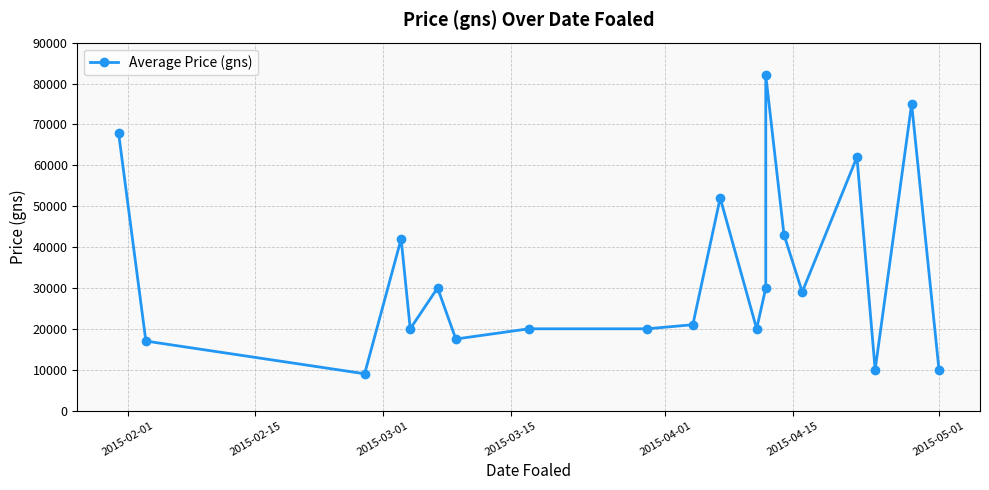

Reading right to left, extract all data points from this chart.

10000	75000	10000	62000	29000	43000	82000	30000	20000	52000	21000	20000	20000	17500	30000	20000	42000	9000	17000	68000